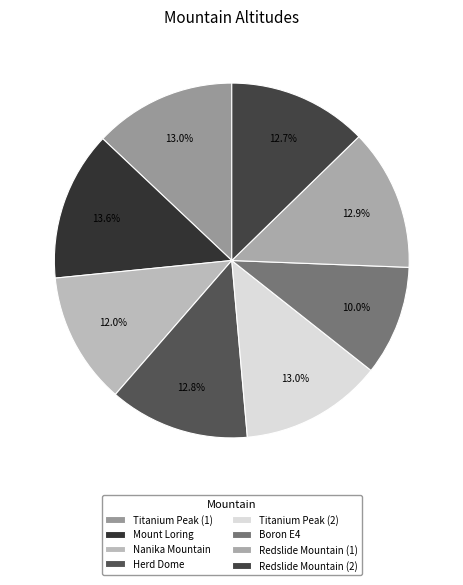

What is the change in value from Boron E4 to Redslide Mountain (1)?

+453